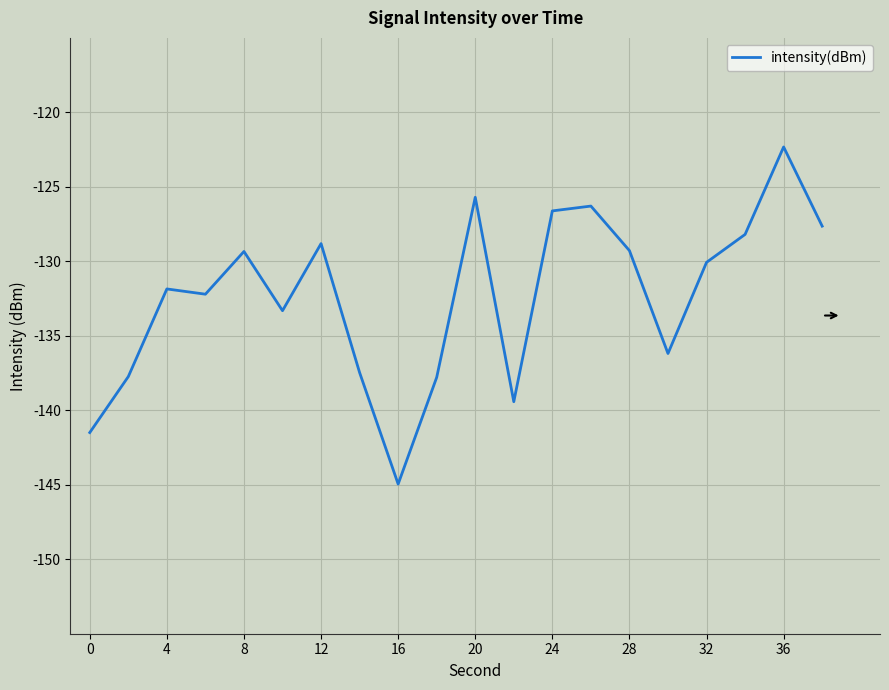

What is the difference between the maximum and minimum values?

22.6